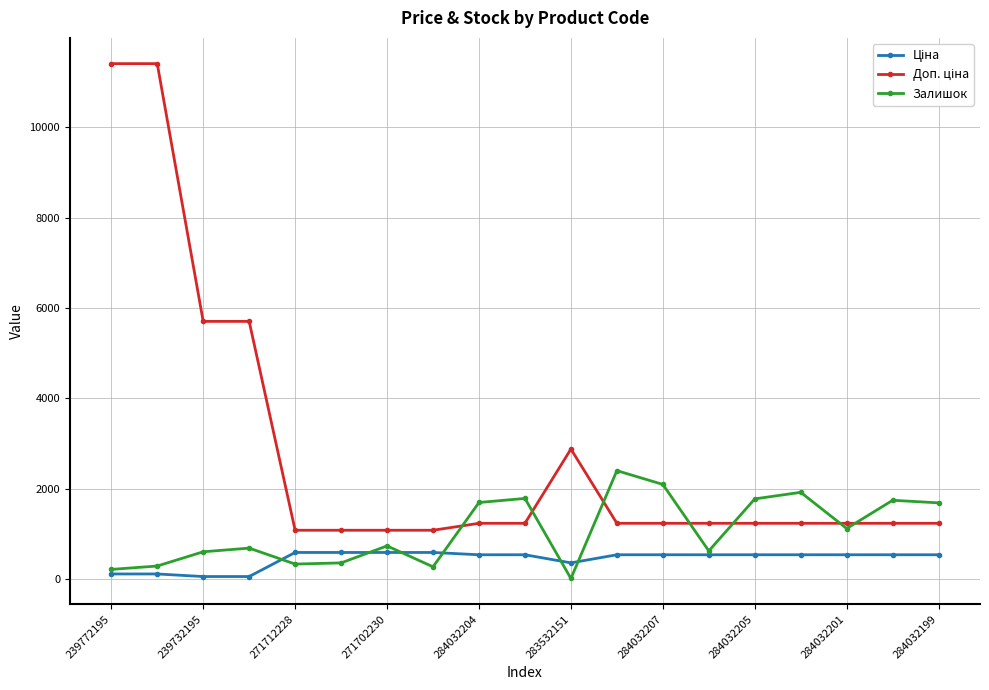

True or false: Залишок has more than 0 points higher than both neighbors.

True